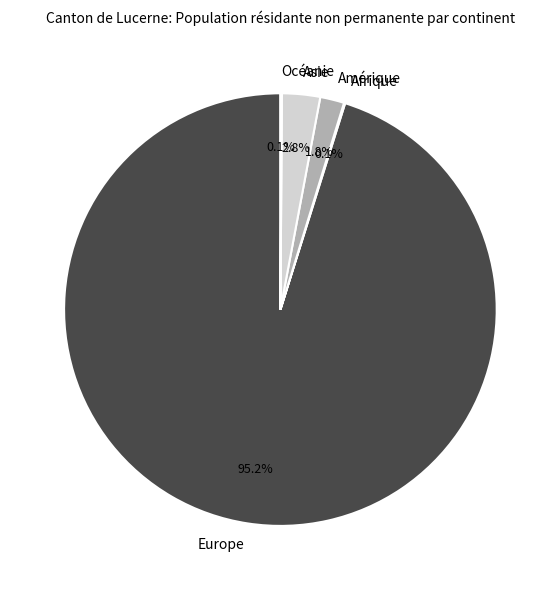

True or false: Amérique accounts for 7% of the total.

False